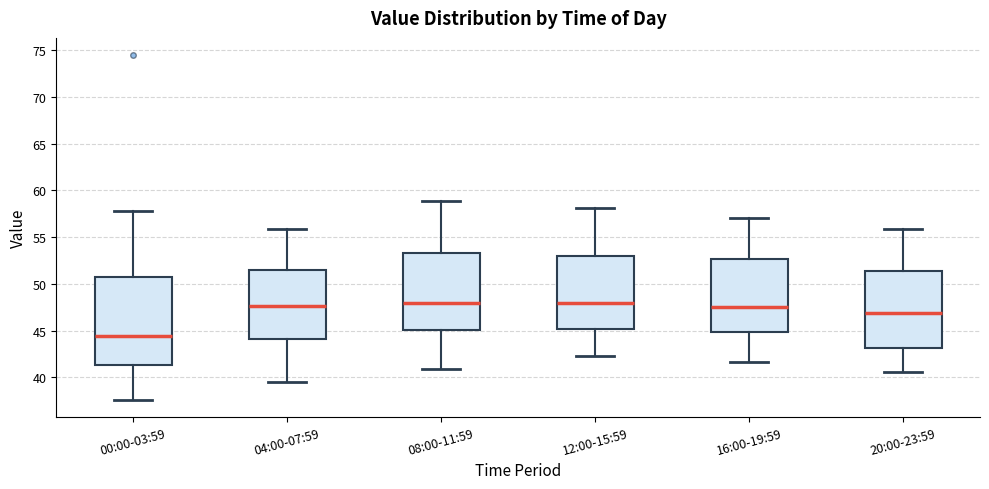

Reading left to right, transcribe this box plot: for each box, give where its median line is, the range the box spans, and where its two whiskers end, as read against the y-axis. The values are not printed on the chart, so give them approximately, as read against the axis.

00:00-03:59: median 44.5, box 41.5 to 50.5, whiskers 37.5 to 58.0
04:00-07:59: median 47.5, box 44.0 to 51.5, whiskers 39.5 to 56.0
08:00-11:59: median 48.0, box 45.0 to 53.5, whiskers 41.0 to 59.0
12:00-15:59: median 48.0, box 45.0 to 53.0, whiskers 42.5 to 58.0
16:00-19:59: median 47.5, box 45.0 to 52.5, whiskers 41.5 to 57.0
20:00-23:59: median 47.0, box 43.0 to 51.5, whiskers 40.5 to 56.0